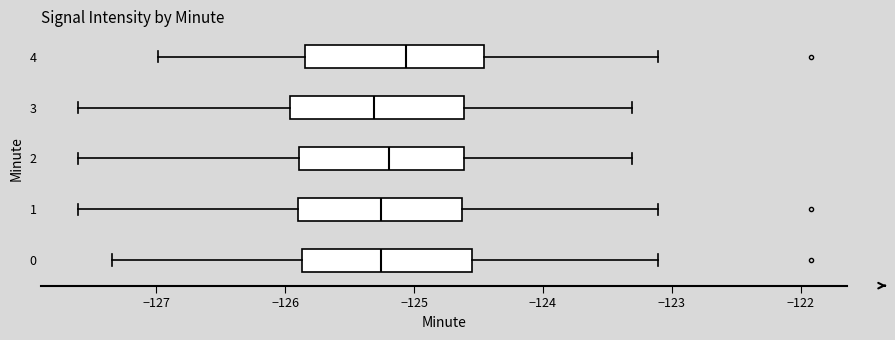

Where does the right whisker of the box at y = 1 end on the x-axis? The values are not printed on the chart, so give them approximately, as read against the axis.

-123.1